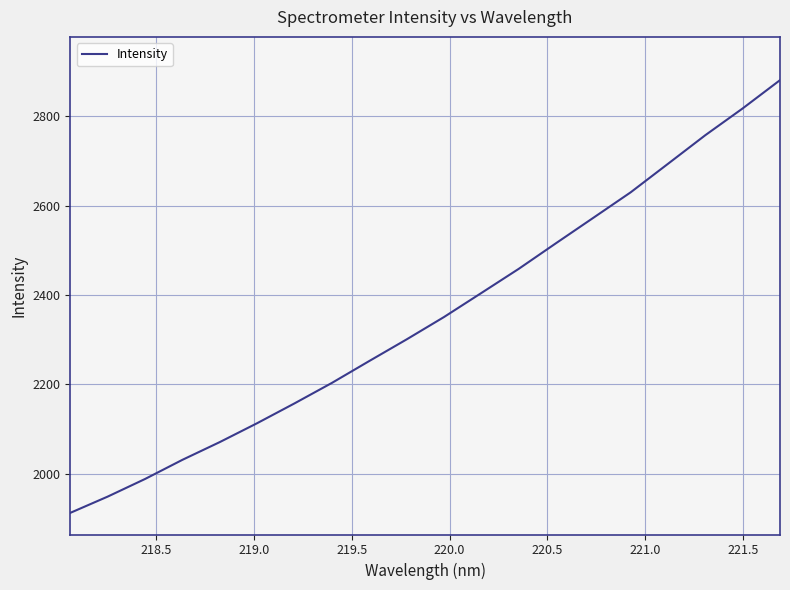

What is the maximum value shown in the chart?

2880.9